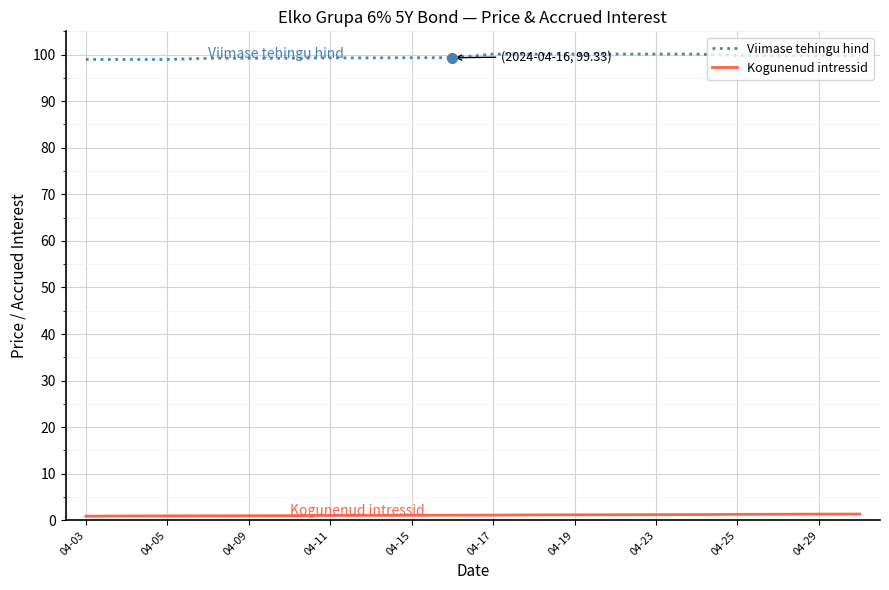

Which series has the widest spread of values?

Viimase tehingu hind